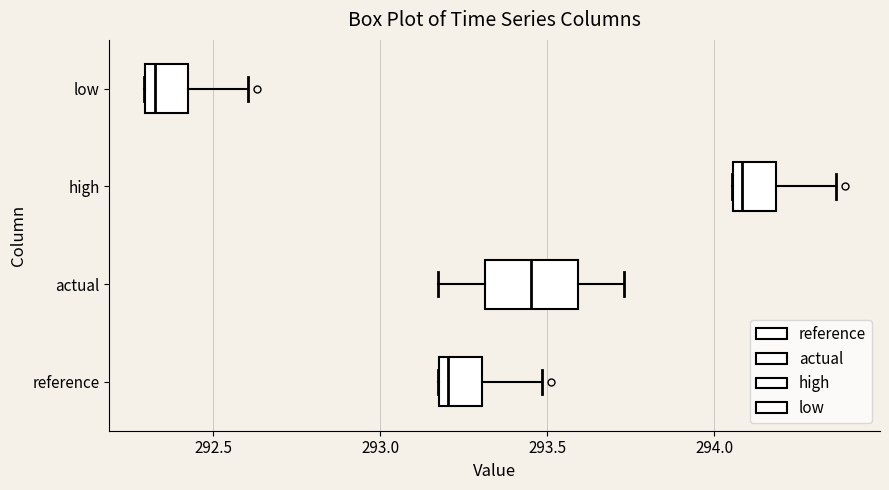

Reading bottom to top, read every box against the x-axis: the position of its median line, the range the box covers, and the ends of its whiskers. The values are not printed on the chart, so give them approximately, as read against the axis.

reference: median 293.20 (just right of the box's left edge), box 293.20 to 293.30, whiskers 293.15 to 293.50
actual: median 293.45, box 293.30 to 293.60, whiskers 293.15 to 293.75
high: median 294.10, box 294.05 to 294.20, whiskers 294.05 to 294.35
low: median 292.30 (just right of the box's left edge), box 292.30 to 292.40, whiskers 292.30 to 292.60